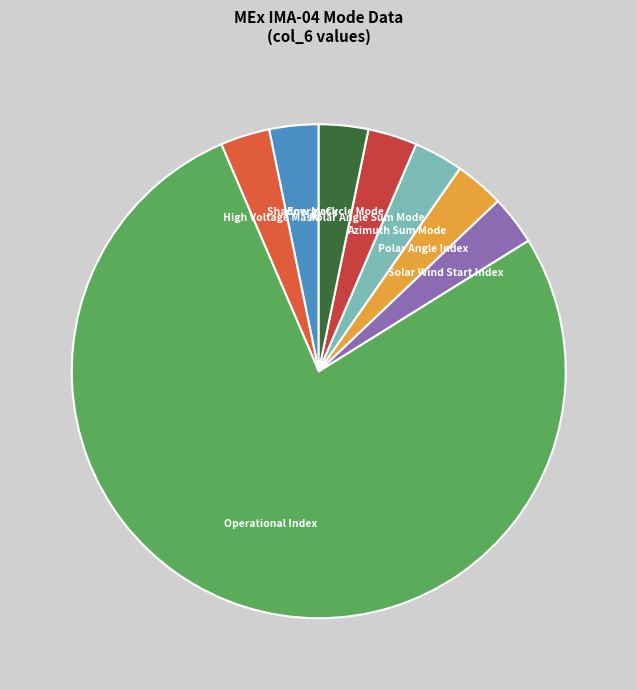

Which slice is the largest?

Operational Index